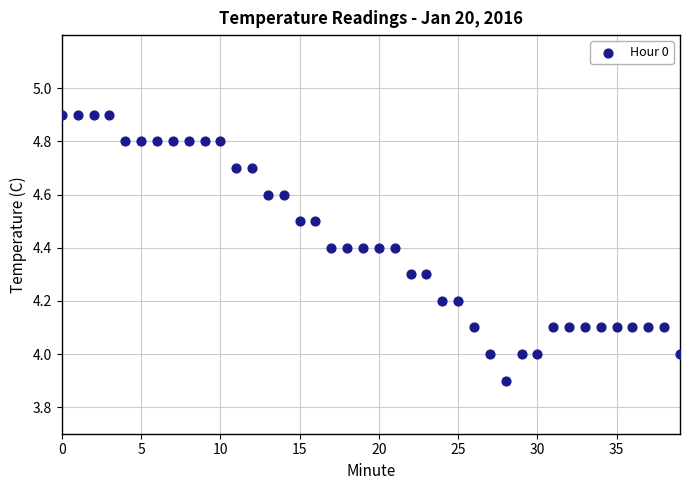

What is the range of Y values (max minus min)?

1.0